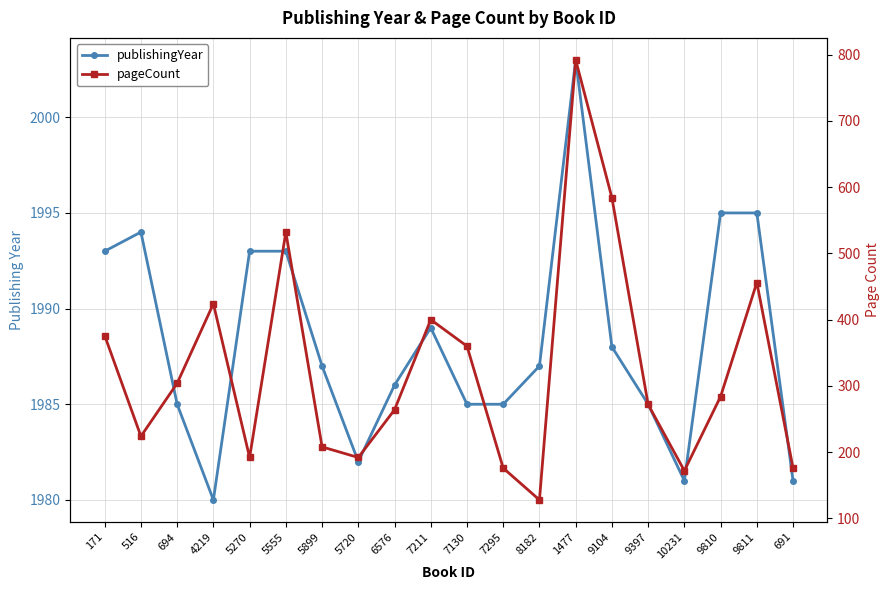

What is the average value of the pageCount series?

326